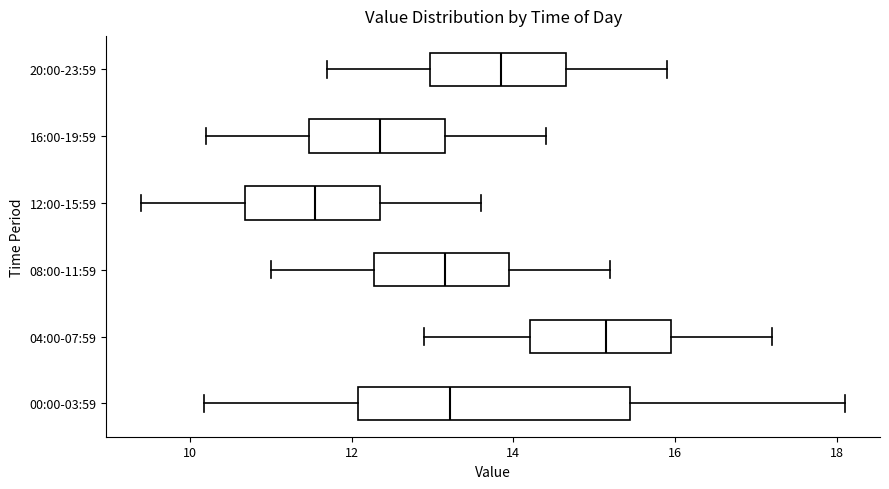

Reading bottom to top, read every box against the x-axis: the position of its median line, the range the box covers, and the ends of its whiskers. The values are not printed on the chart, so give them approximately, as read against the axis.

00:00-03:59: median 13.2, box 12.0 to 15.4, whiskers 10.2 to 18.2
04:00-07:59: median 15.2, box 14.2 to 16.0, whiskers 13.0 to 17.2
08:00-11:59: median 13.2, box 12.2 to 14.0, whiskers 11.0 to 15.2
12:00-15:59: median 11.6, box 10.6 to 12.4, whiskers 9.4 to 13.6
16:00-19:59: median 12.4, box 11.4 to 13.2, whiskers 10.2 to 14.4
20:00-23:59: median 13.8, box 13.0 to 14.6, whiskers 11.8 to 16.0